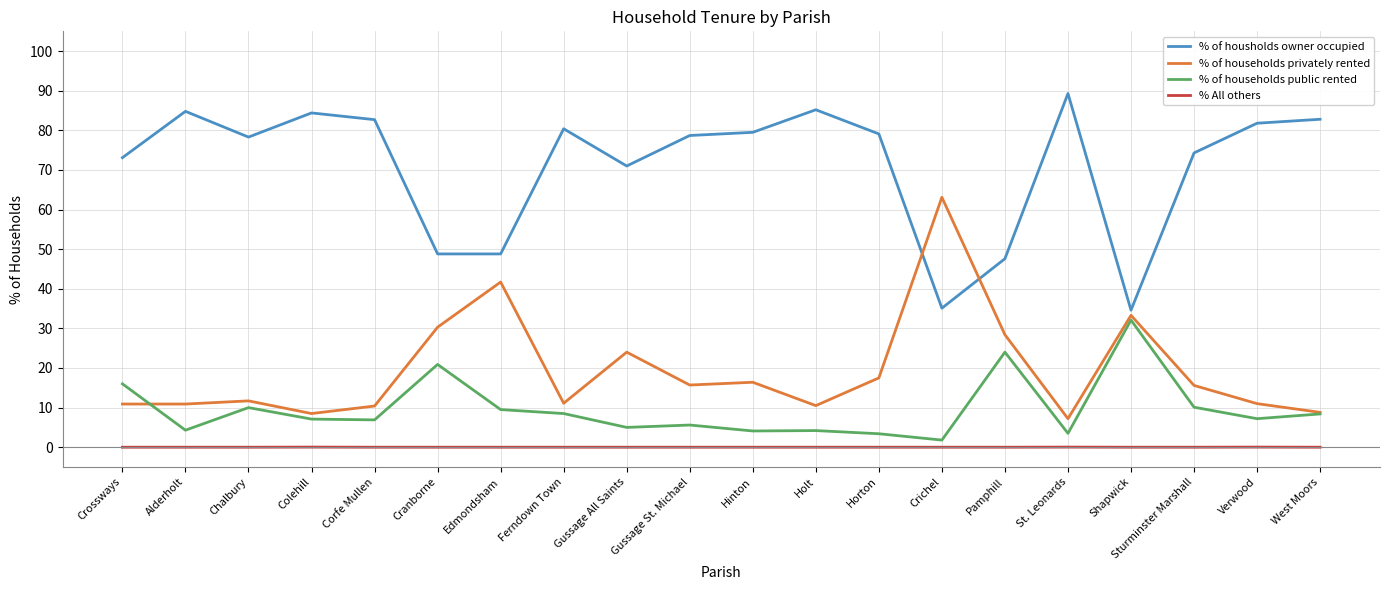

What is the difference between the second highest and second lowest values in the % of households public rented series?

20.6